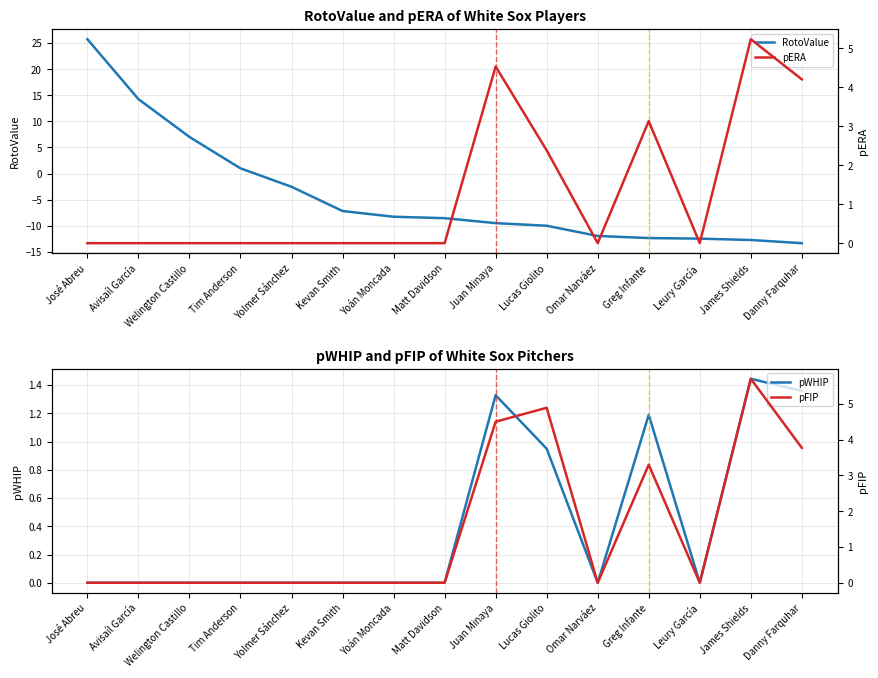

True or false: pFIP has a value of 5.0 at Danny Farquhar.

False